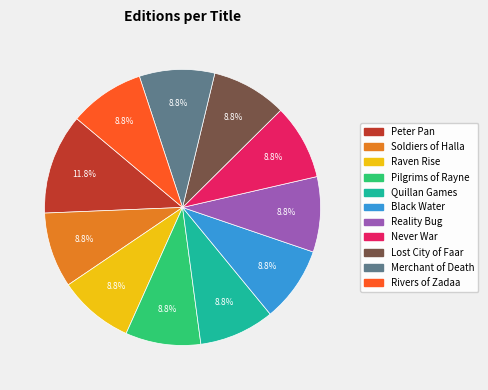

Count the number of slices in the pie.

11